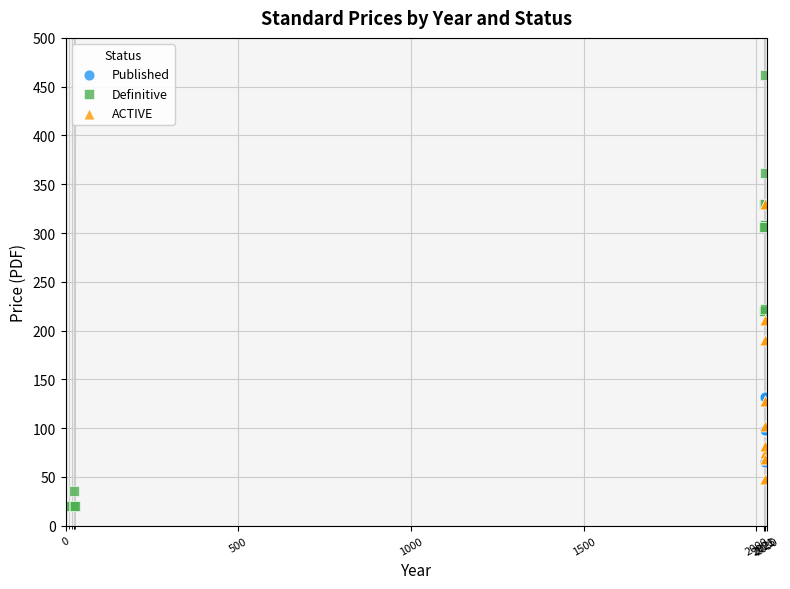

What are all the series names shown in the legend?

Published, Definitive, ACTIVE